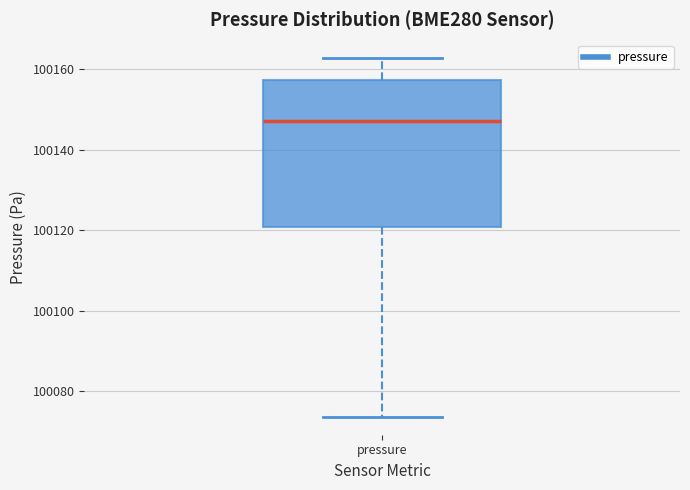

Transcribe this box plot: give where the median line is, the range the box spans, and where the two whiskers end, as read against the y-axis. The values are not printed on the chart, so give them approximately, as read against the axis.

median 100148, box 100120 to 100158, whiskers 100074 to 100162